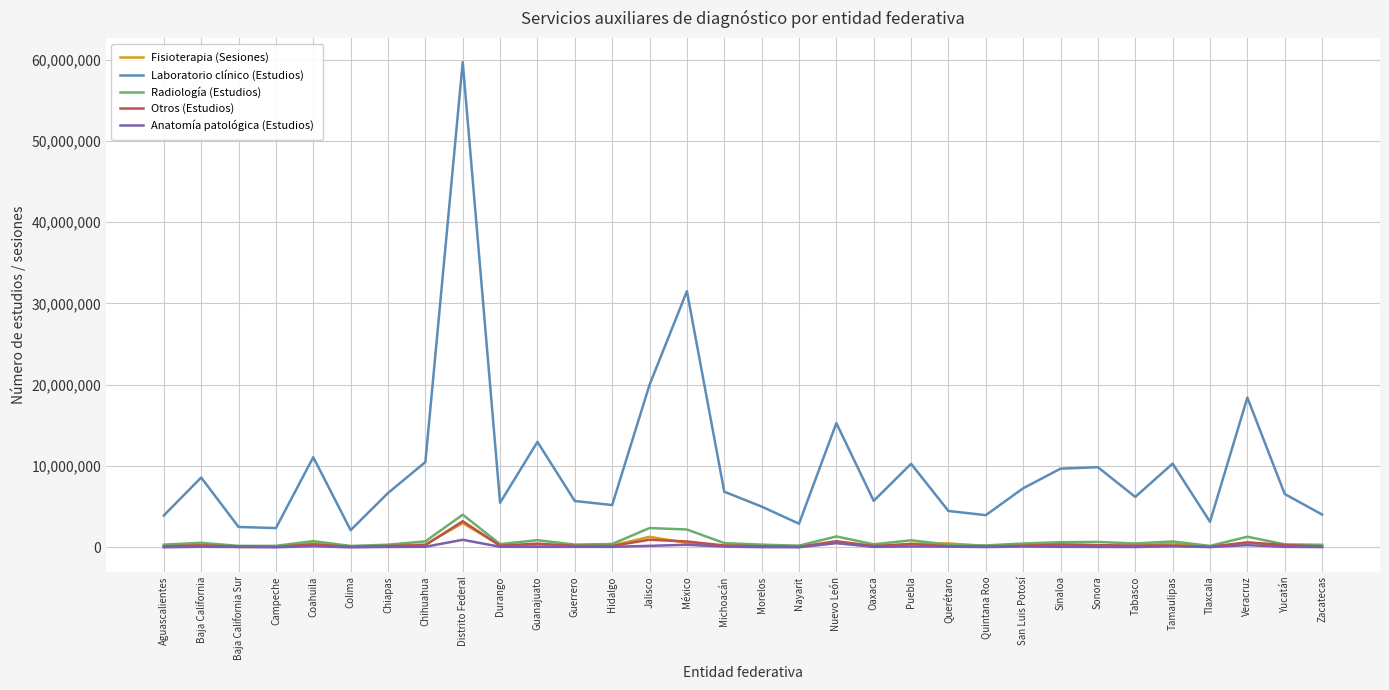

True or false: Fisioterapia (Sesiones) and Laboratorio clínico (Estudios) intersect in this chart.

False